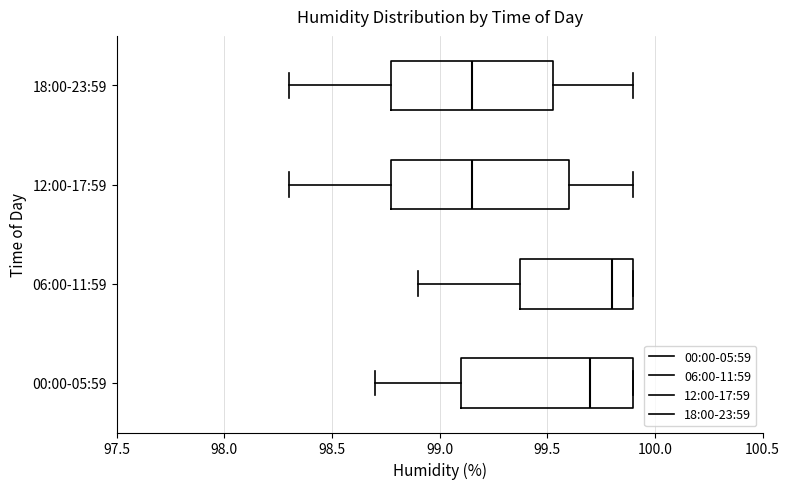

Reading bottom to top, read every box against the x-axis: the position of its median line, the range the box covers, and the ends of its whiskers. The values are not printed on the chart, so give them approximately, as read against the axis.

00:00-05:59: median 99.70, box 99.10 to 99.90, whiskers 98.70 to 99.90
06:00-11:59: median 99.80, box 99.40 to 99.90, whiskers 98.90 to 99.90
12:00-17:59: median 99.15, box 98.80 to 99.60, whiskers 98.30 to 99.90
18:00-23:59: median 99.15, box 98.80 to 99.55, whiskers 98.30 to 99.90